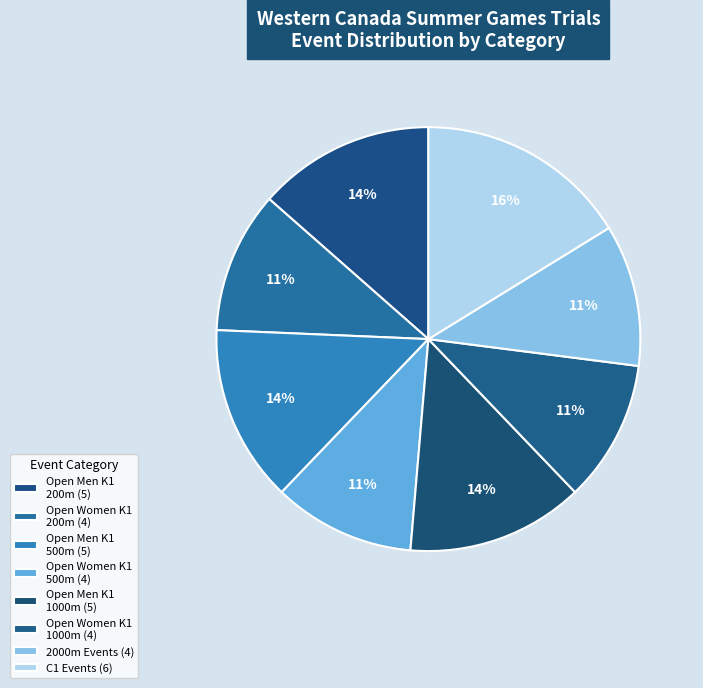

How many segments does this pie chart have?

8